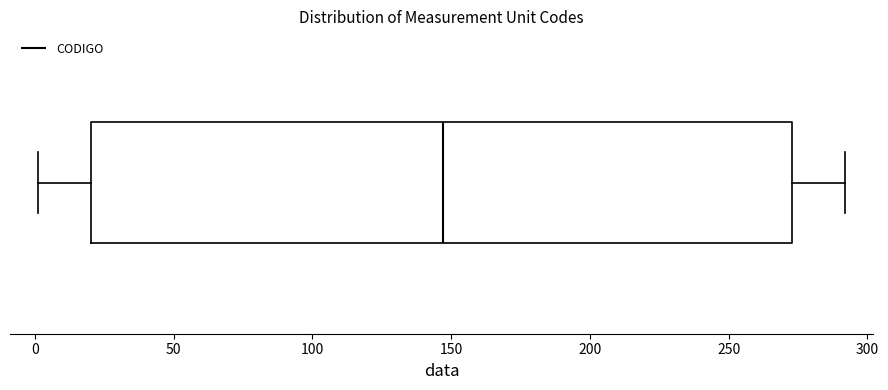

Where is the right edge of the box on the x-axis? The values are not printed on the chart, so give them approximately, as read against the axis.

275